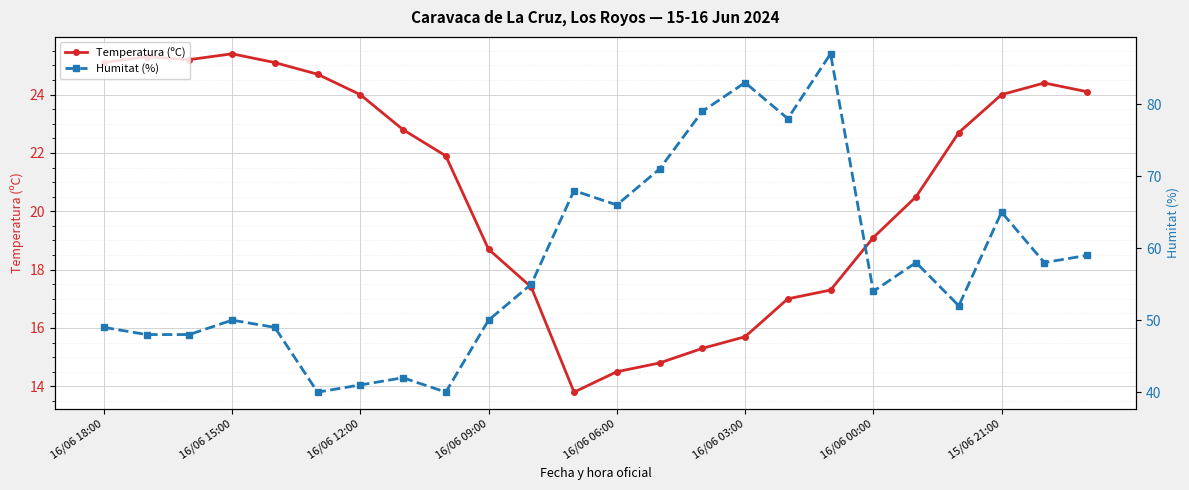

Between 19 and 20, which series saw the biggest shift?

Humitat (%)